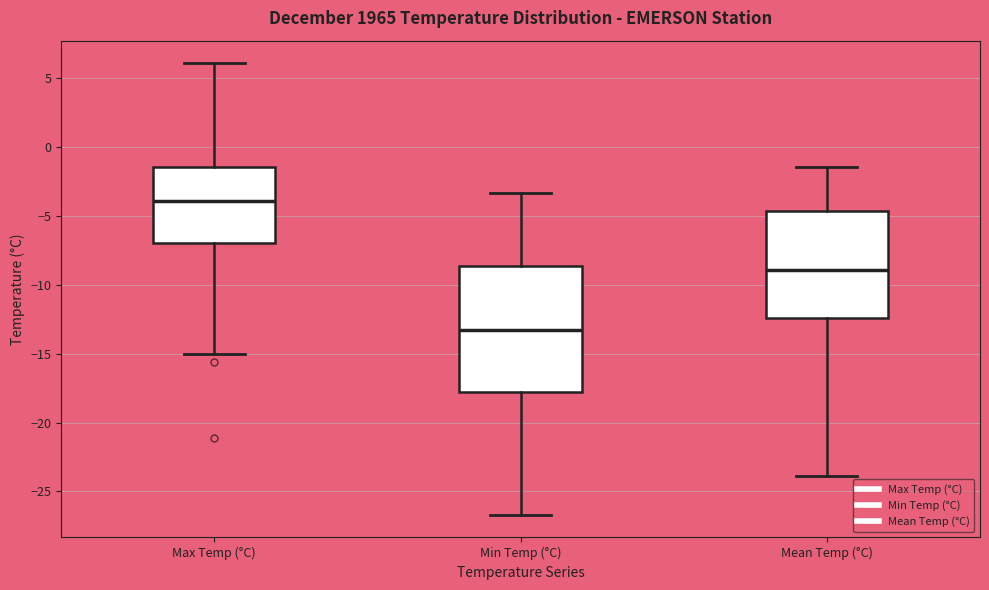

Which box is the tallest, from its lower edge to its upper edge?

Min Temp (°C)